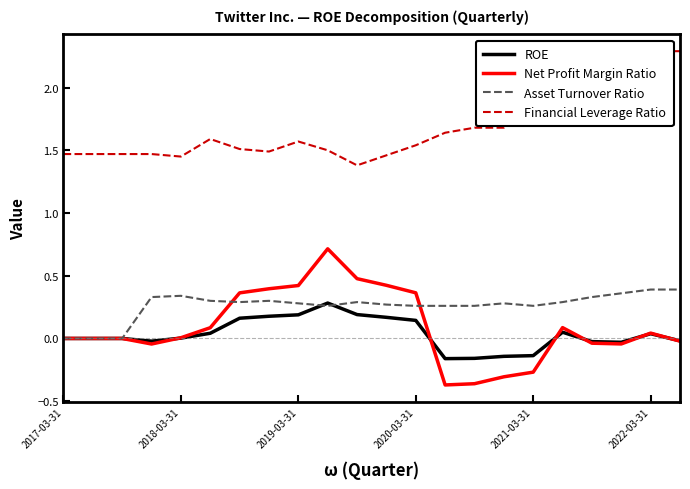

How many intersections are there between Net Profit Margin Ratio and Asset Turnover Ratio?

2